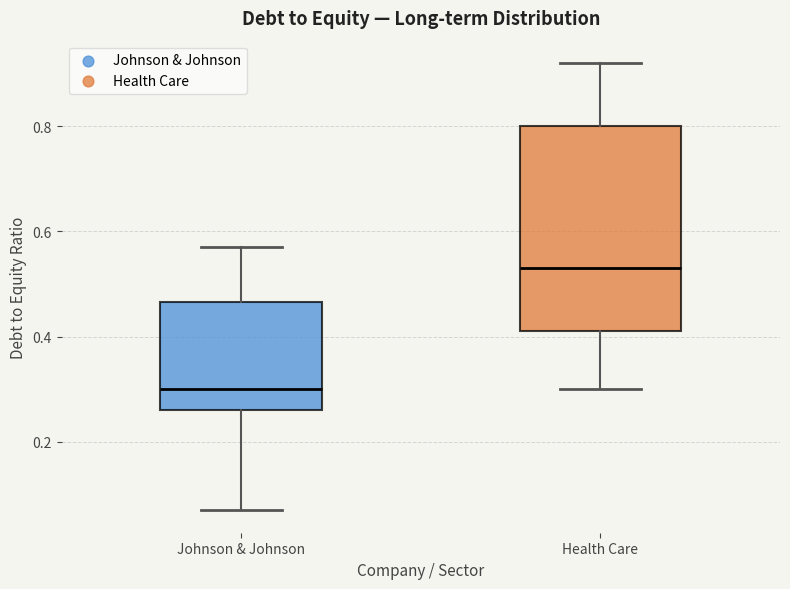

Which box has the highest median line?

Health Care